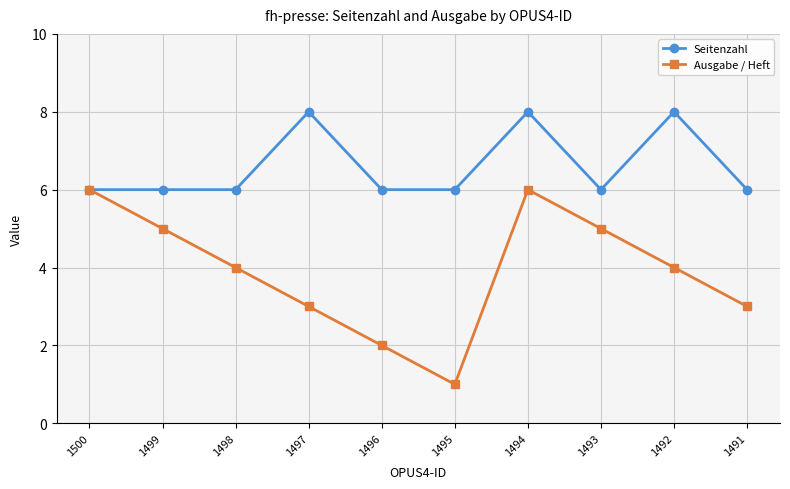

The Seitenzahl series shows 8 at 1492. True or false?

True